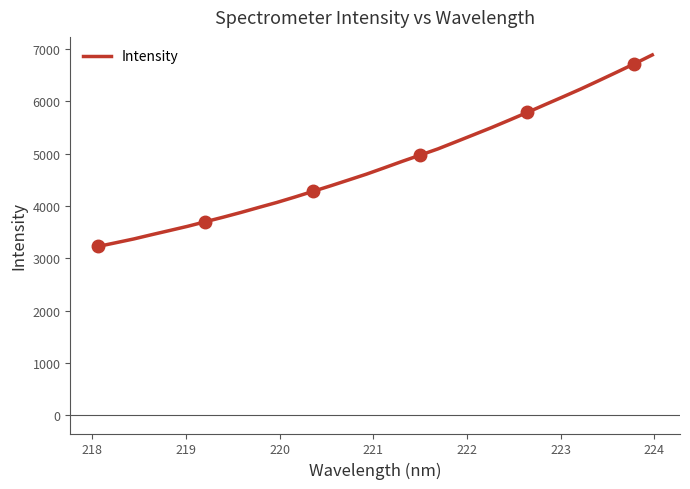

What is the lowest value of the Intensity series?

3227.3